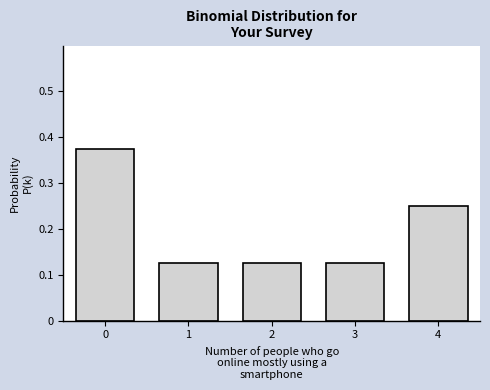

How many values are between 0 and 1?

5